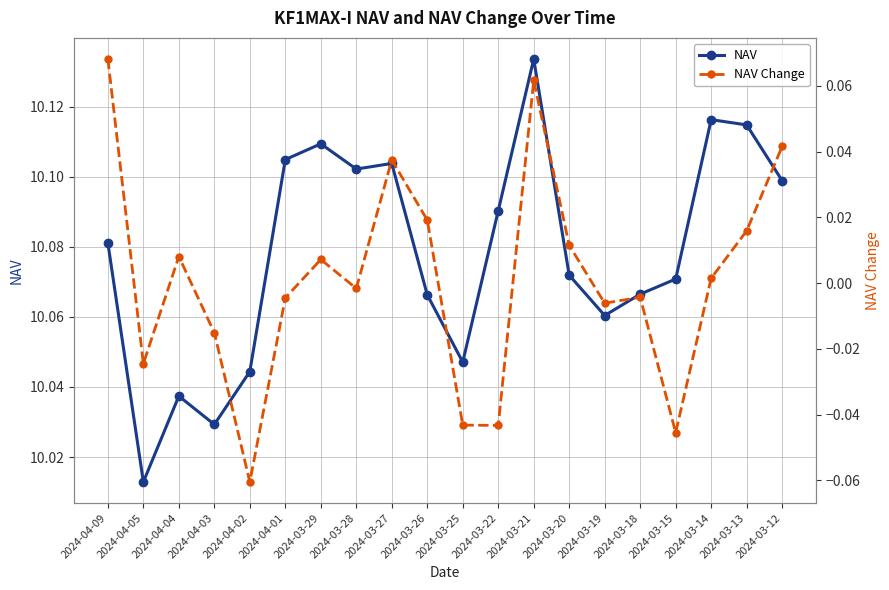

What is the label of the 2nd point from the left?

2024-04-05